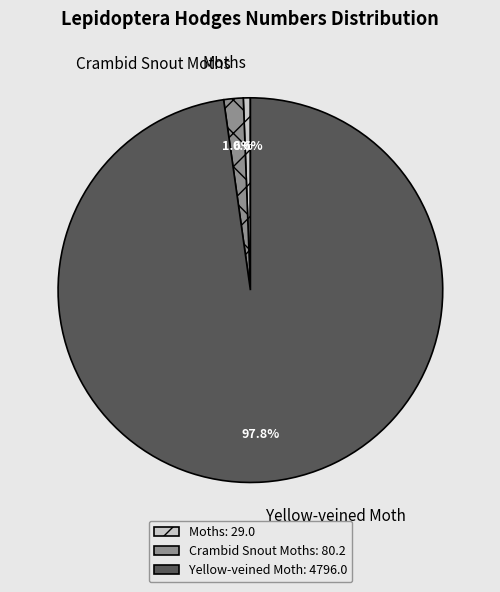

To the nearest percent, what is the difference between the Crambid Snout Moths and Yellow-veined Moth slice percentages?

96%